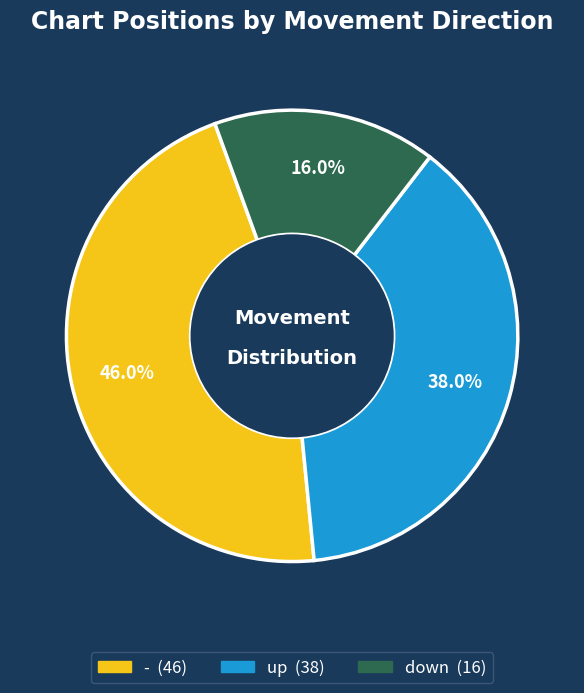

Rank the categories by value from lowest to highest.

down, up, -